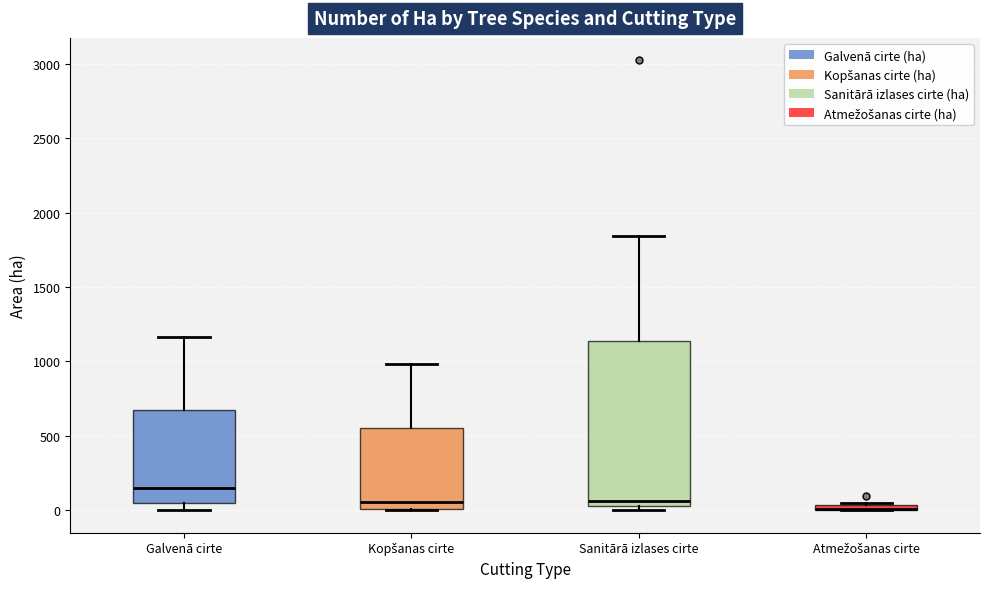

Where is the lower edge of the box for Galvenā cirte on the y-axis? The values are not printed on the chart, so give them approximately, as read against the axis.

50